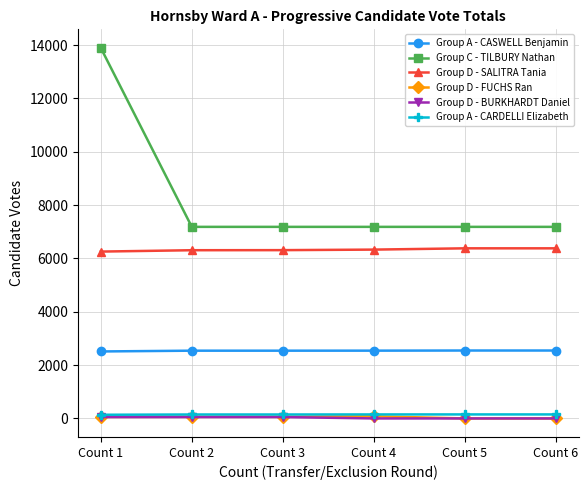

What is the greatest value displayed?

13896